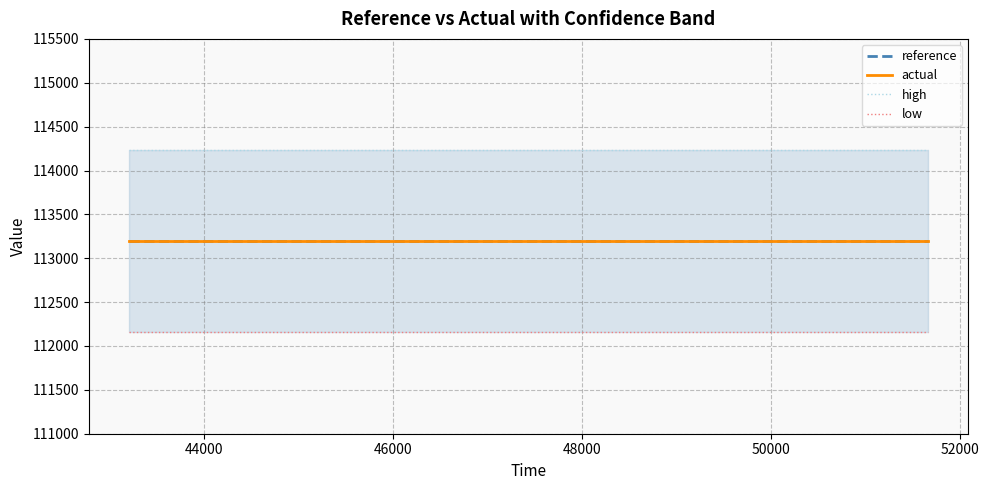

How many series are shown in this chart?

4